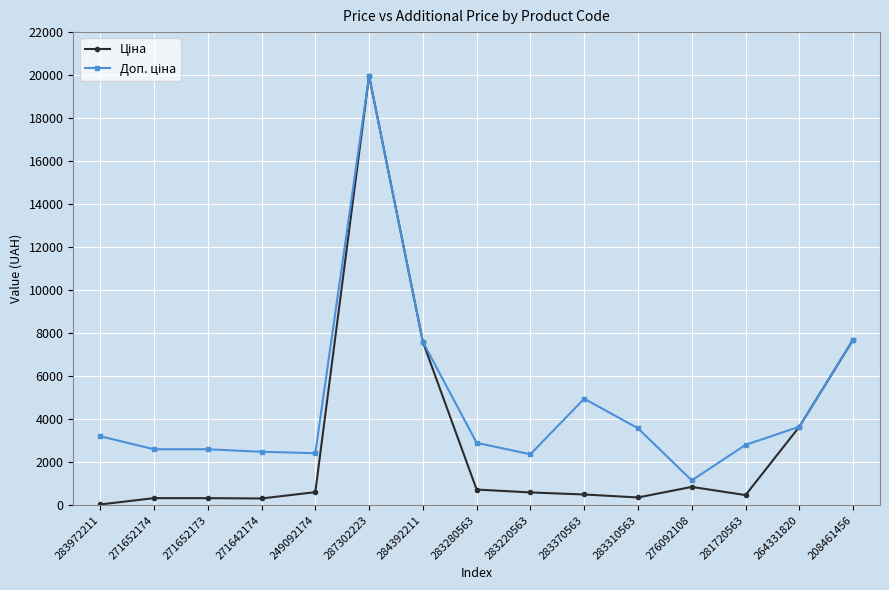

At which category is the sum across all series the highest?

287302223